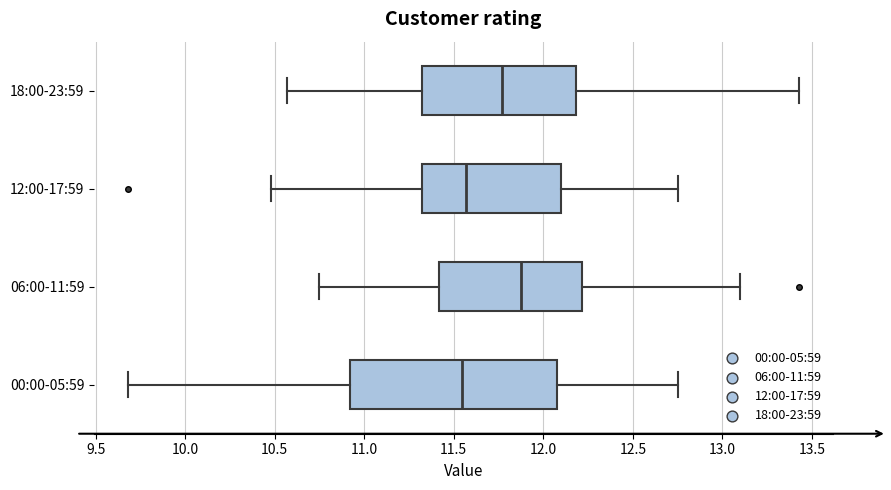

Reading bottom to top, read every box against the x-axis: the position of its median line, the range the box covers, and the ends of its whiskers. The values are not printed on the chart, so give them approximately, as read against the axis.

00:00-05:59: median 11.55, box 10.90 to 12.10, whiskers 9.70 to 12.75
06:00-11:59: median 11.90, box 11.40 to 12.20, whiskers 10.75 to 13.10
12:00-17:59: median 11.55, box 11.30 to 12.10, whiskers 10.50 to 12.75
18:00-23:59: median 11.75, box 11.30 to 12.20, whiskers 10.55 to 13.45